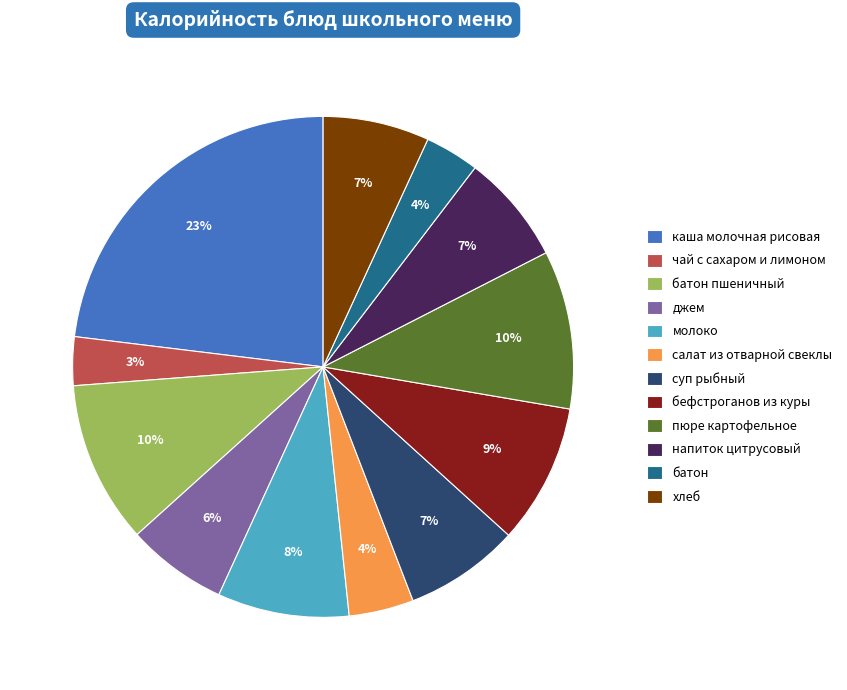

Combined, do напиток цитрусовый and суп рыбный account for over 50%?

No